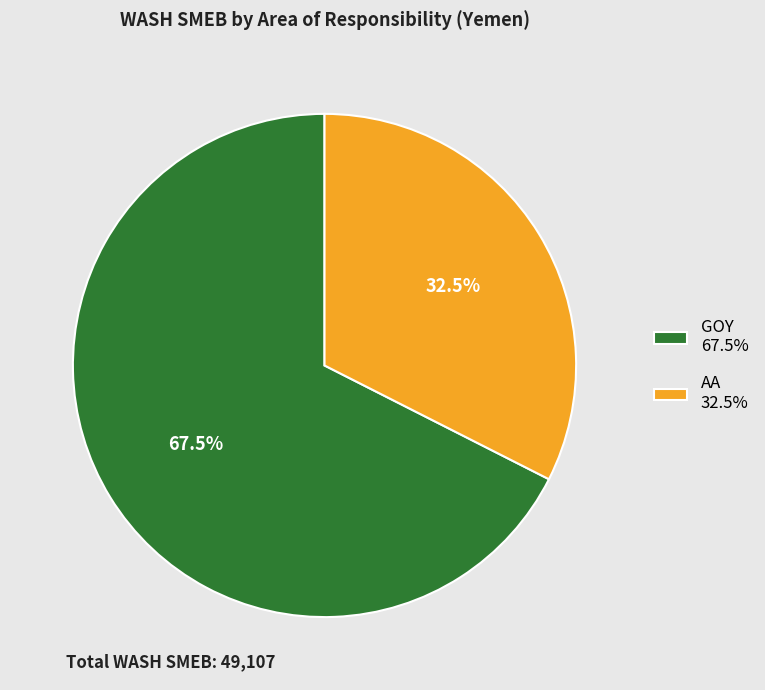

Is there any slice that represents more than half of the pie?

Yes